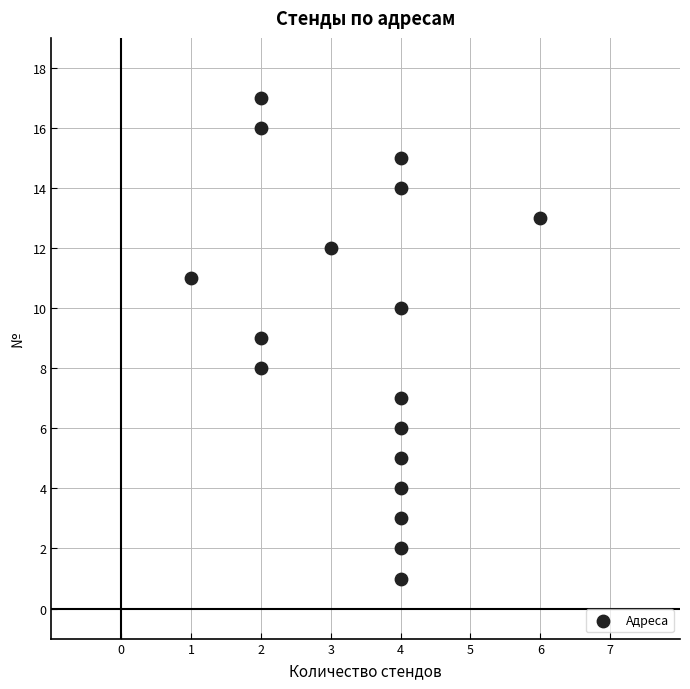

What is the range of Y values (max minus min)?

16